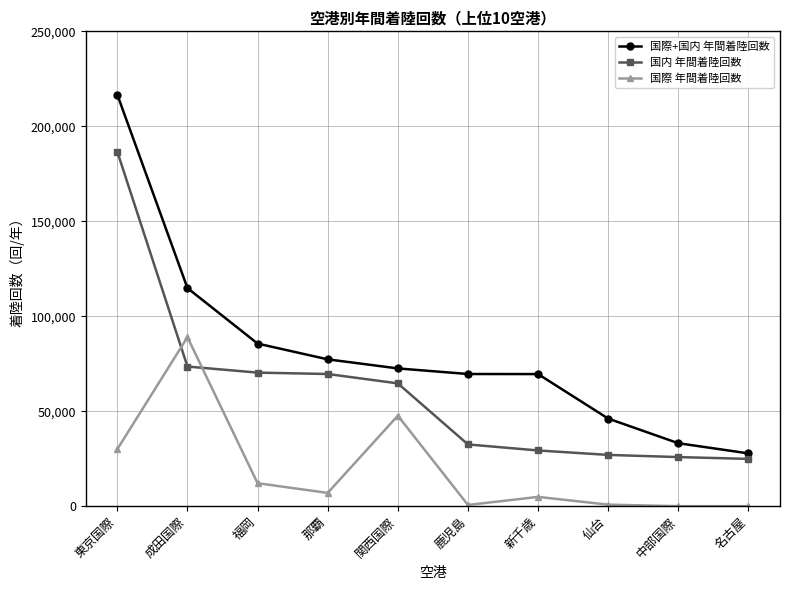

What is the difference between the 国際 年間着陸回数 values at 新千歳 and 名古屋?

4890